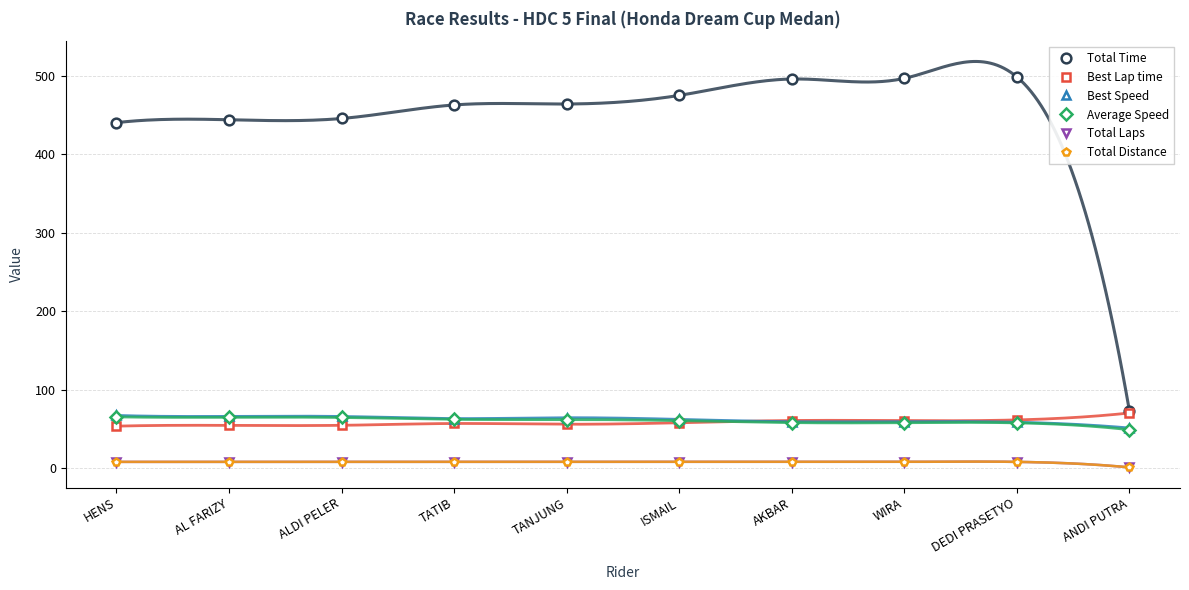

Reading left to right, extract all data points from this chart.

Total Time: HENS=440.5	AL FARIZY=444.2	ALDI PELER=445.8	TATIB=463.1	TANJUNG=464.3	ISMAIL=475.3	AKBAR=496.2	WIRA=497.0	DEDI PRASETYO=498.9	ANDI PUTRA=73.5
Best Lap time: HENS=53.6	AL FARIZY=54.5	ALDI PELER=54.6	TATIB=56.9	TANJUNG=56.0	ISMAIL=57.9	AKBAR=60.8	WIRA=60.6	DEDI PRASETYO=61.5	ANDI PUTRA=70.3
Best Speed: HENS=67.2	AL FARIZY=66.0	ALDI PELER=65.9	TATIB=63.2	TANJUNG=64.3	ISMAIL=62.2	AKBAR=59.3	WIRA=59.4	DEDI PRASETYO=58.5	ANDI PUTRA=51.2
Average Speed: HENS=65.4	AL FARIZY=64.8	ALDI PELER=64.6	TATIB=62.2	TANJUNG=62.0	ISMAIL=60.6	AKBAR=58.0	WIRA=57.9	DEDI PRASETYO=57.7	ANDI PUTRA=49.0
Total Laps: HENS=8.0	AL FARIZY=8.0	ALDI PELER=8.0	TATIB=8.0	TANJUNG=8.0	ISMAIL=8.0	AKBAR=8.0	WIRA=8.0	DEDI PRASETYO=8.0	ANDI PUTRA=1.0
Total Distance: HENS=8.0	AL FARIZY=8.0	ALDI PELER=8.0	TATIB=8.0	TANJUNG=8.0	ISMAIL=8.0	AKBAR=8.0	WIRA=8.0	DEDI PRASETYO=8.0	ANDI PUTRA=1.0